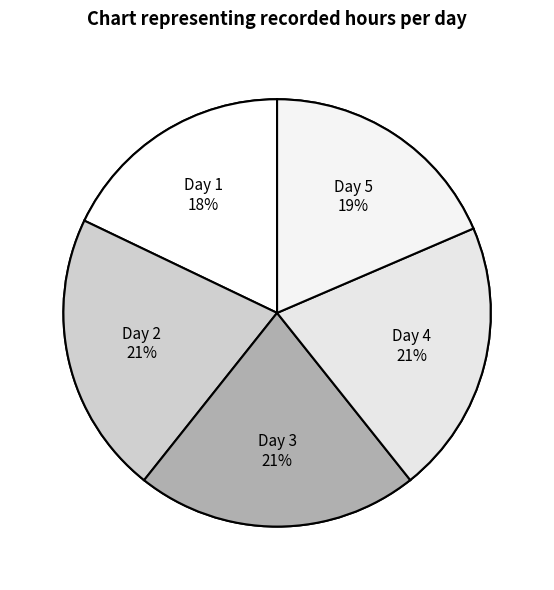

Count the number of slices in the pie.

22